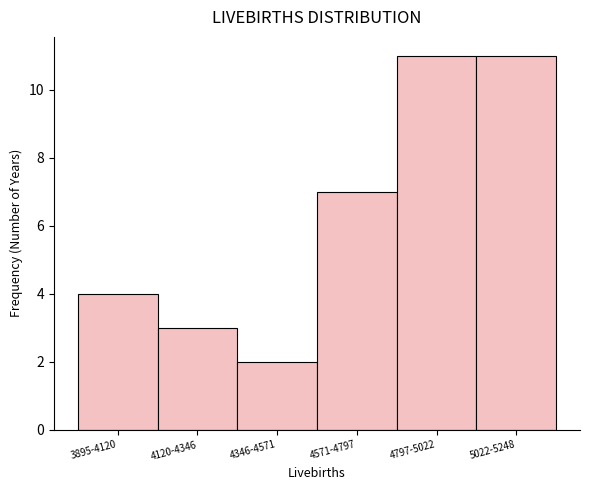

Reading left to right, list all the values displayed in this chart.

3895-4120=4	4120-4346=3	4346-4571=2	4571-4797=7	4797-5022=11	5022-5248=11